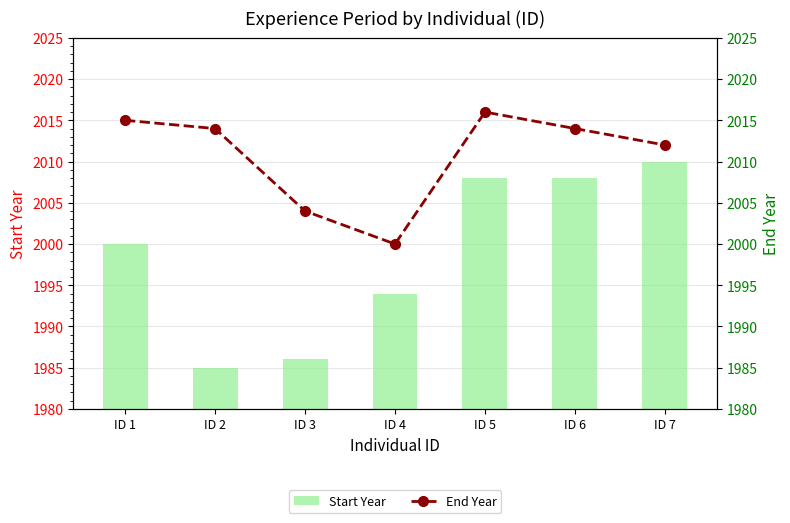

Reading left to right, transcribe all the data shown in this chart.

Start Year: 2000	1985	1986	1994	2008	2008	2010
End Year: 2015	2014	2004	2000	2016	2014	2012